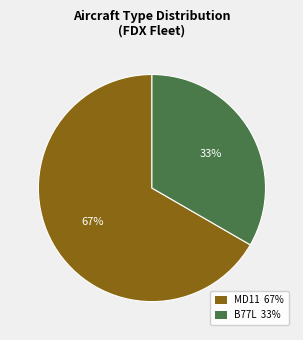

Rank the categories by value from lowest to highest.

B77L 33%, MD11 67%